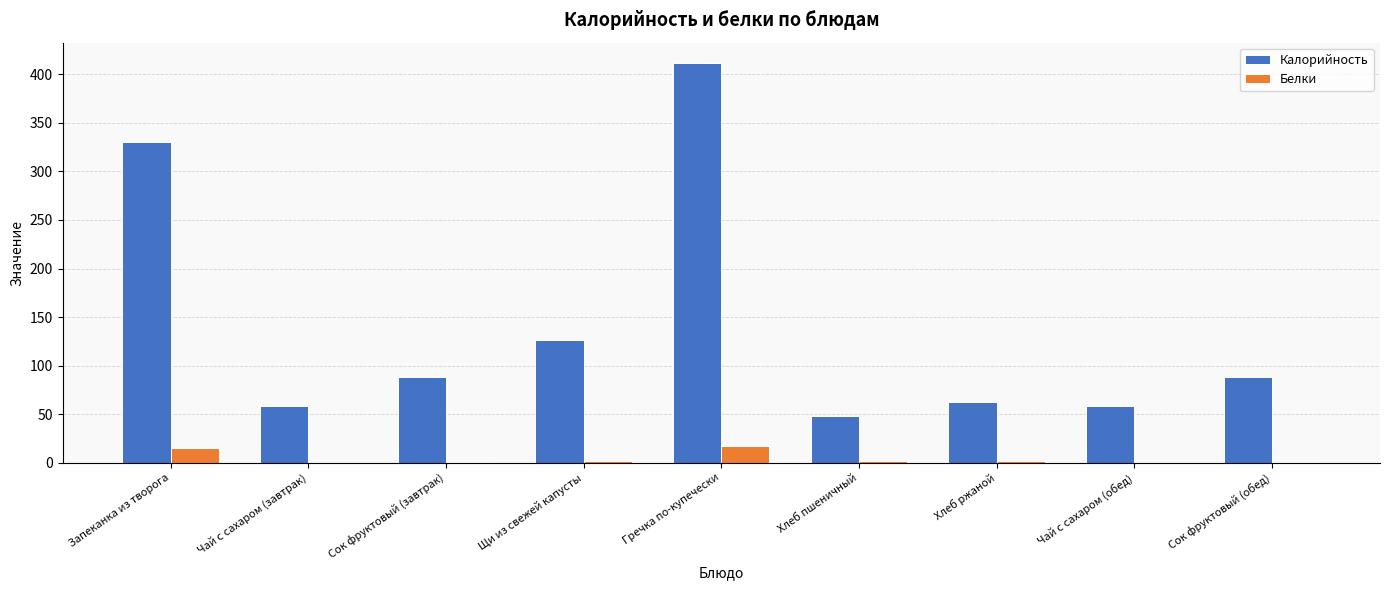

At which label is Калорийность closest to 230?

Запеканка из творога